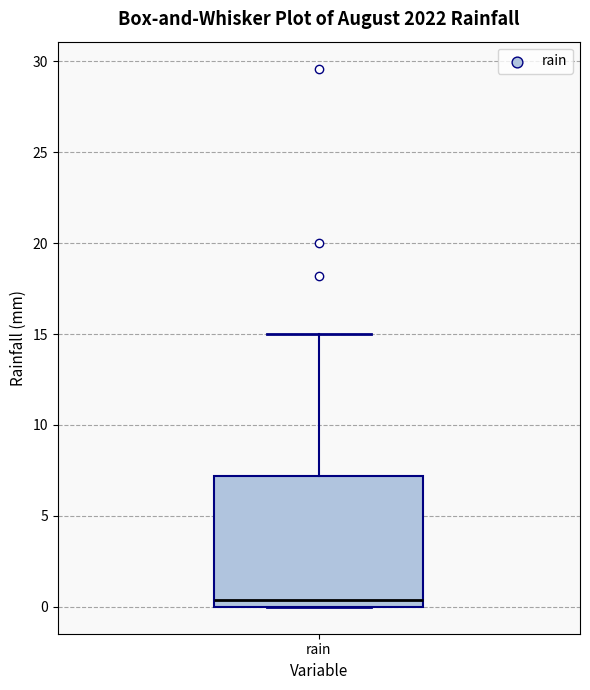

Transcribe this box plot: give where the median line is, the range the box spans, and where the two whiskers end, as read against the y-axis. The values are not printed on the chart, so give them approximately, as read against the axis.

median 0.5, box 0.0 to 7.0, whiskers 0.0 to 15.0